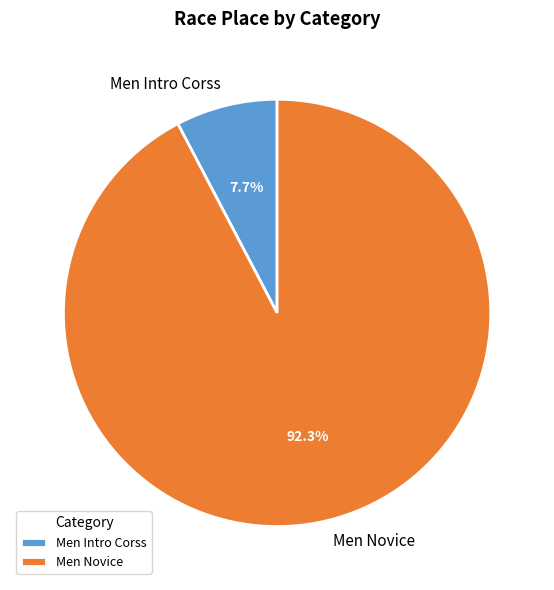

Which category has the smallest portion of the pie?

Men Intro Corss